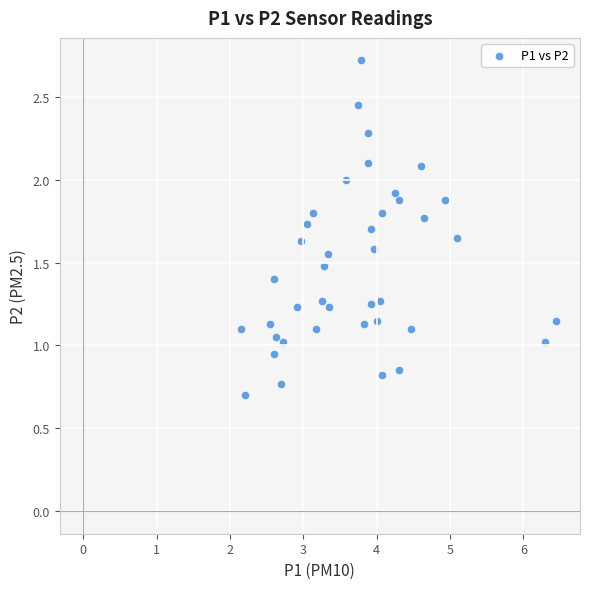

What is the range of Y values (max minus min)?

2.0